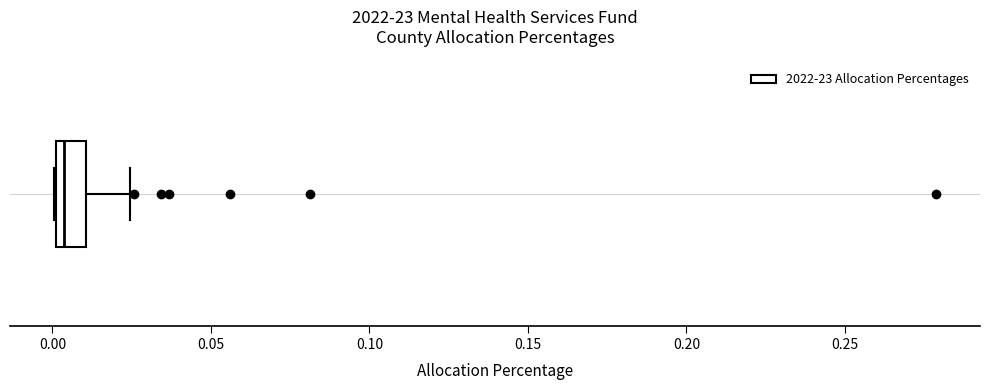

Where is the right edge of the box on the x-axis? The values are not printed on the chart, so give them approximately, as read against the axis.

0.010